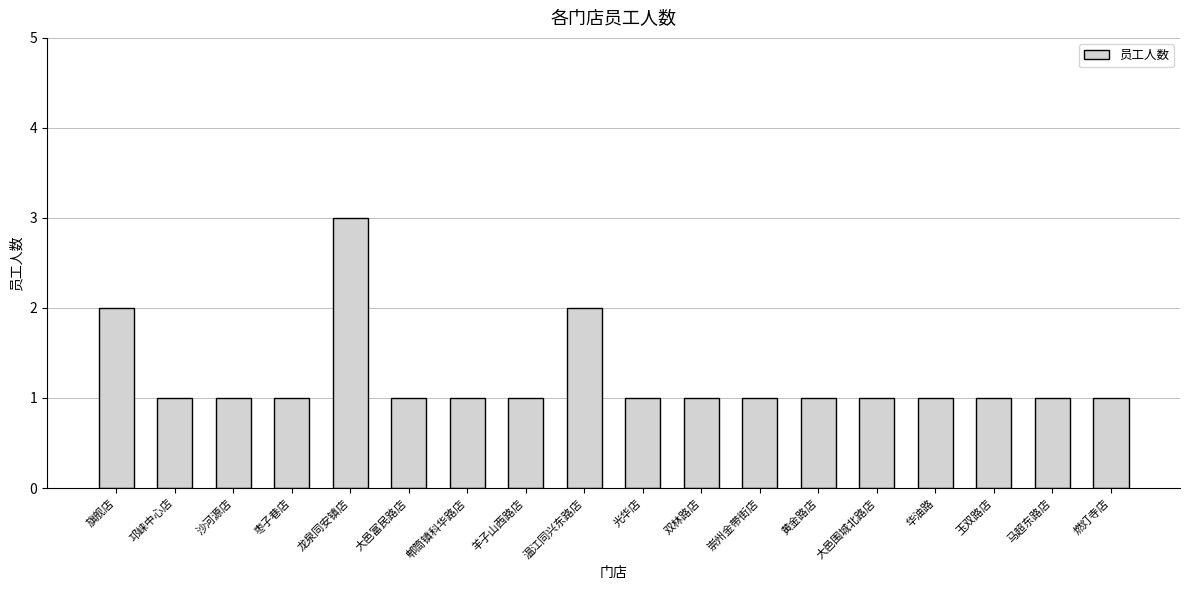

What is the sum of all values?

22